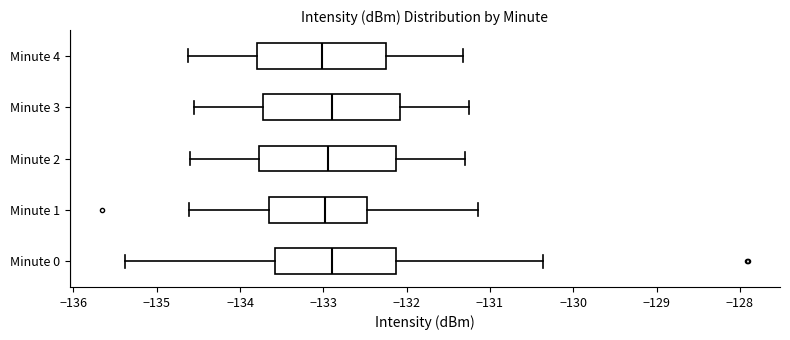

Where is the right edge of the box for Minute 4 on the x-axis? The values are not printed on the chart, so give them approximately, as read against the axis.

-132.2